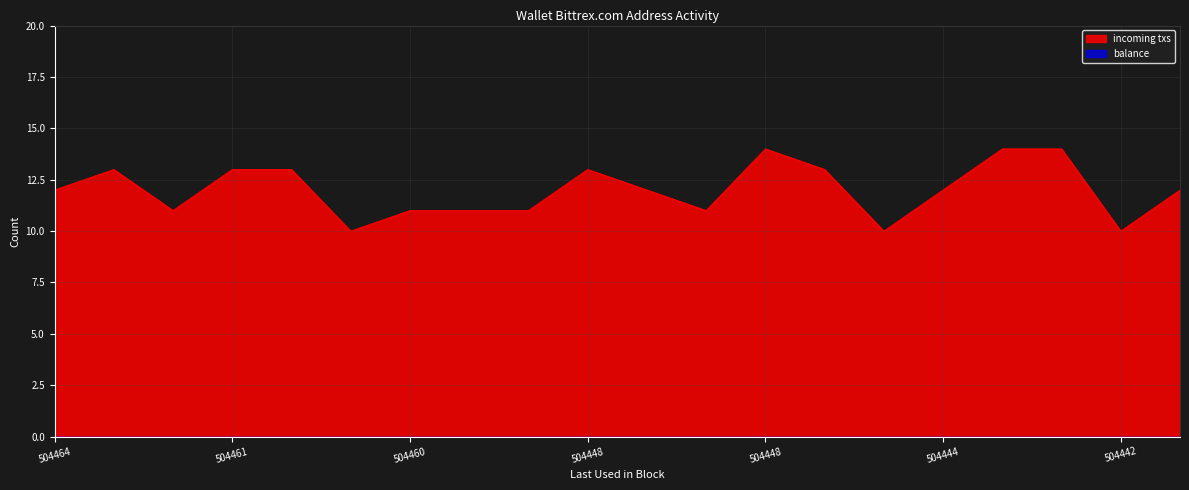

True or false: balance and incoming txs intersect in this chart.

False